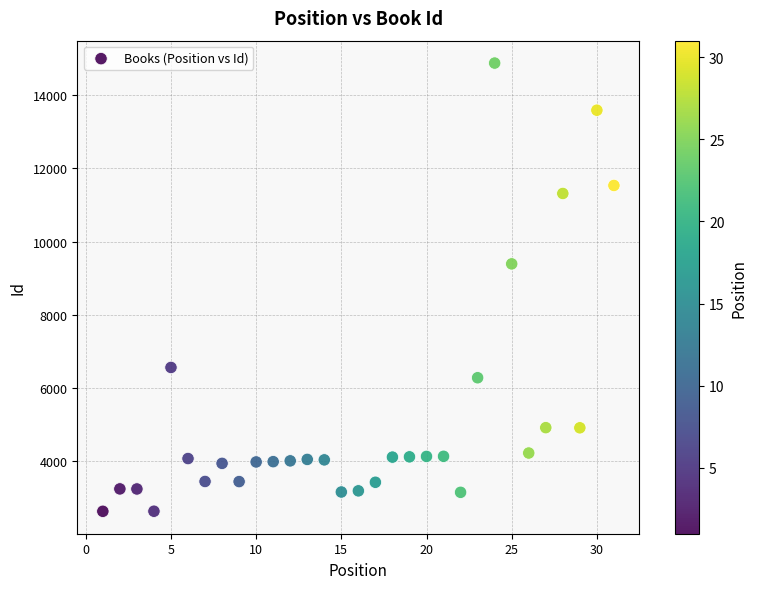

What is the range of Y values (max minus min)?

12258